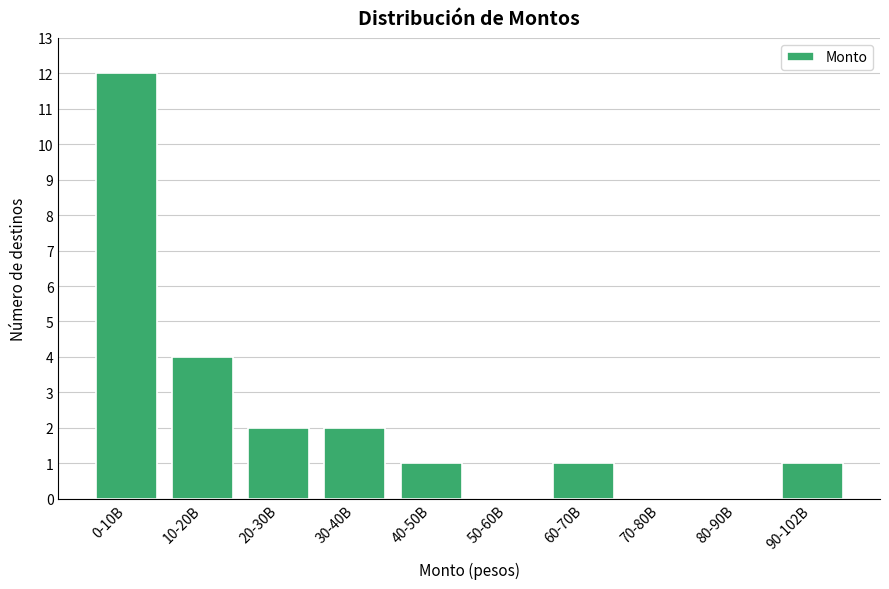

Reading left to right, what are all the values shown in this chart?

0-10B=12	10-20B=4	20-30B=2	30-40B=2	40-50B=1	50-60B=0	60-70B=1	70-80B=0	80-90B=0	90-102B=1